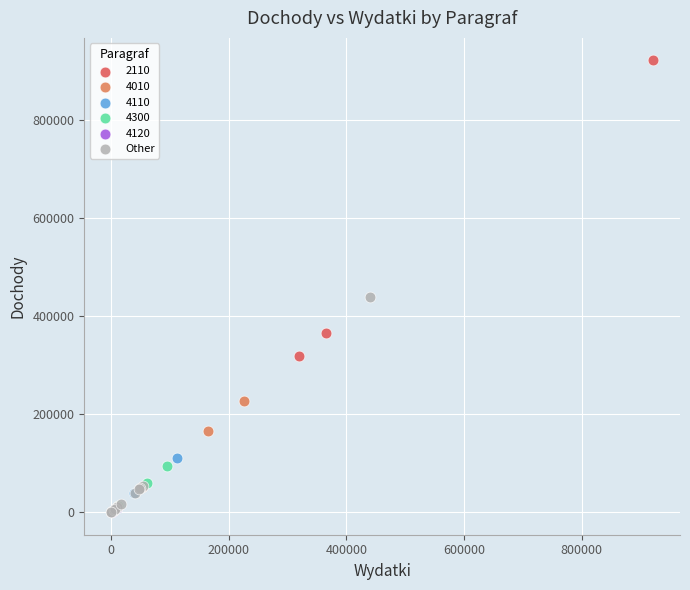

Which series has the largest Y range (max minus min)?

2110